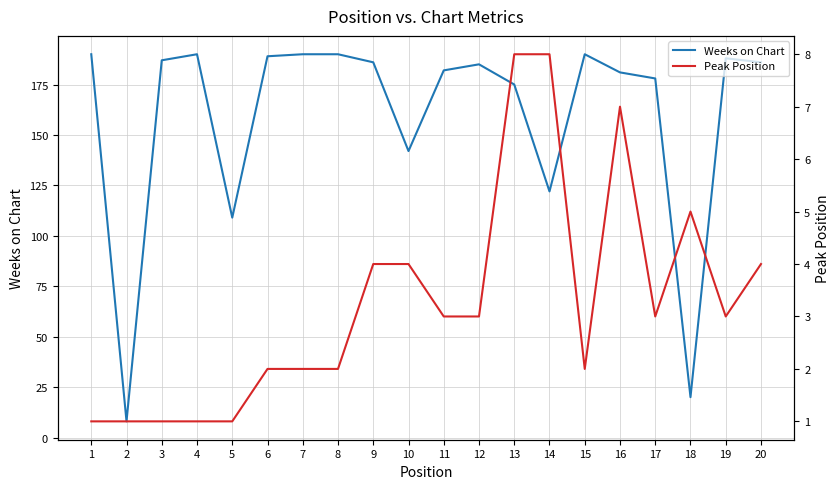

List the series in order of their overall mean, lowest first.

Peak Position, Weeks on Chart